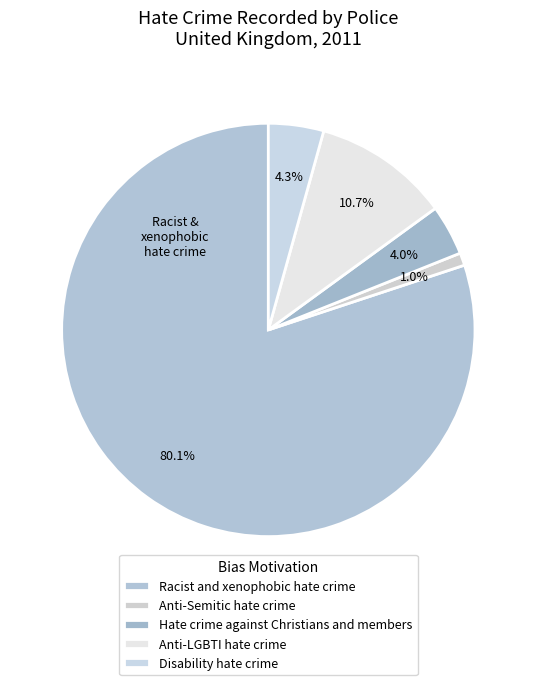

What is the smallest slice in the pie chart?

Anti-Semitic hate crime